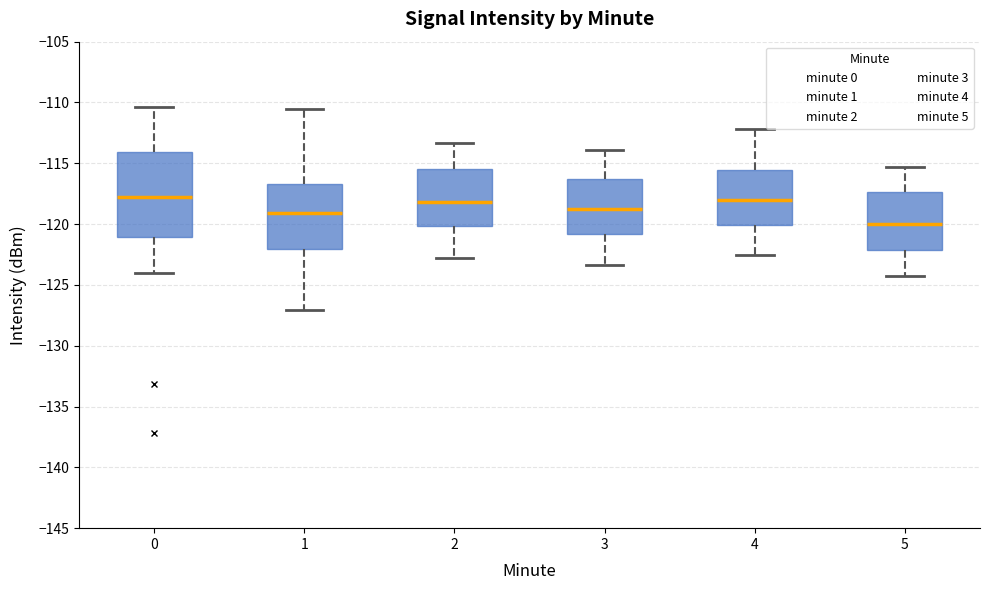

Which box is the tallest, from its lower edge to its upper edge?

0